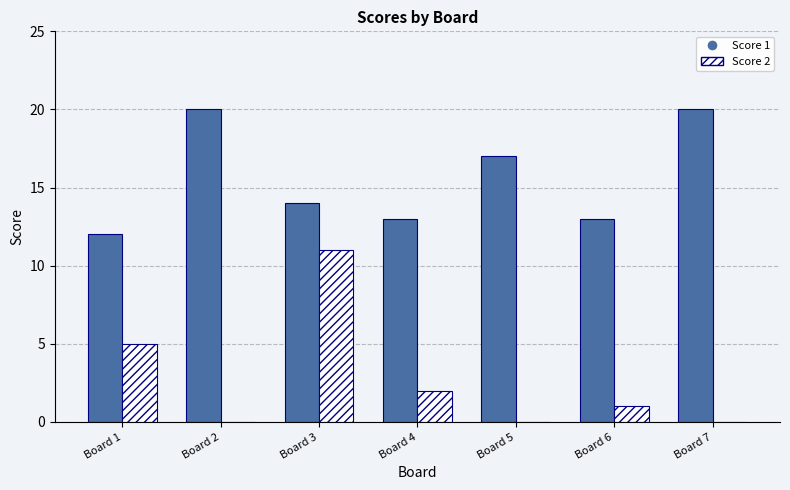

At which category is the sum across all series the highest?

Board 3